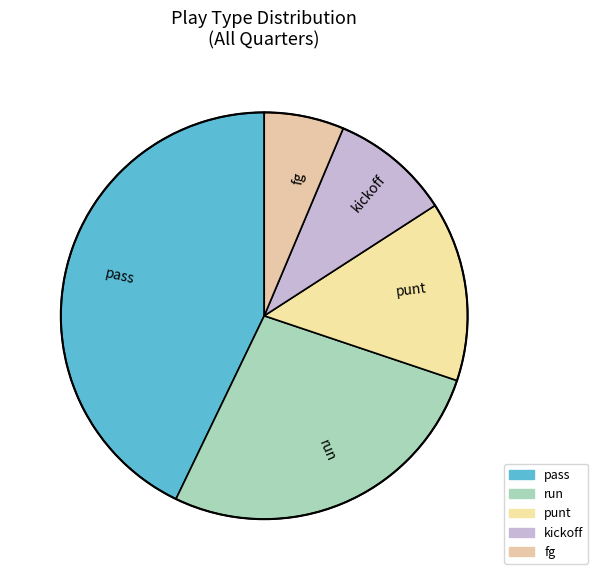

Does pass account for over 50% of the chart?

No